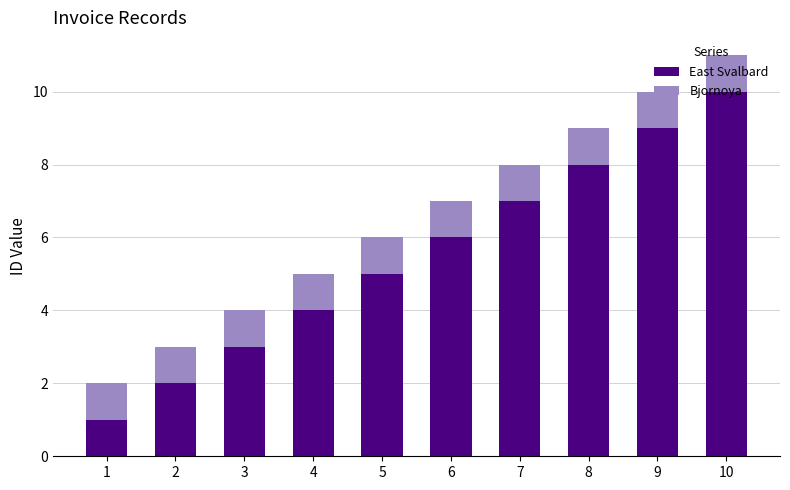

Is it true that East Svalbard equals 7 at 5?

False